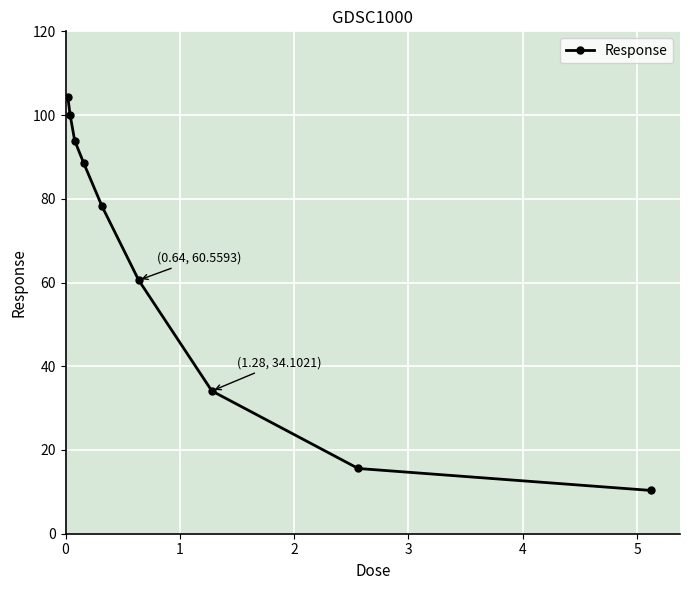

What is the sum of all values?

585.5